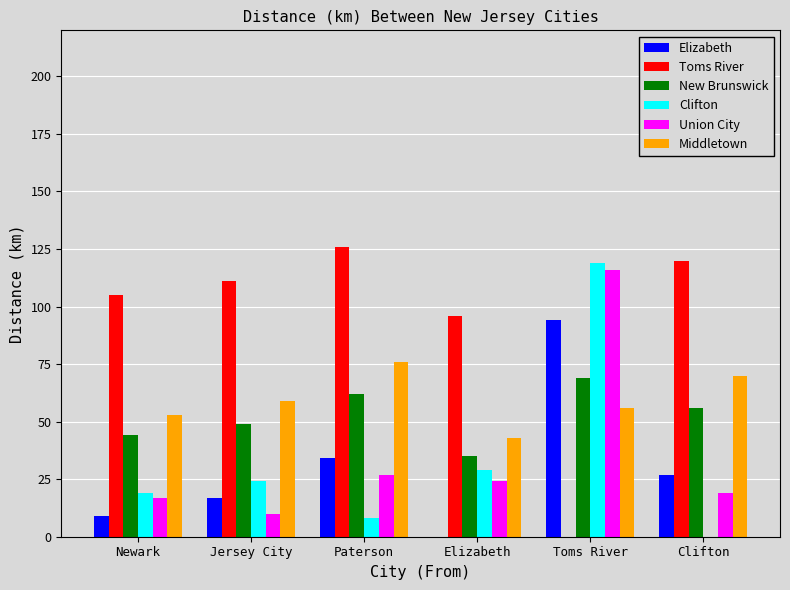

What is the maximum value for Elizabeth?

94